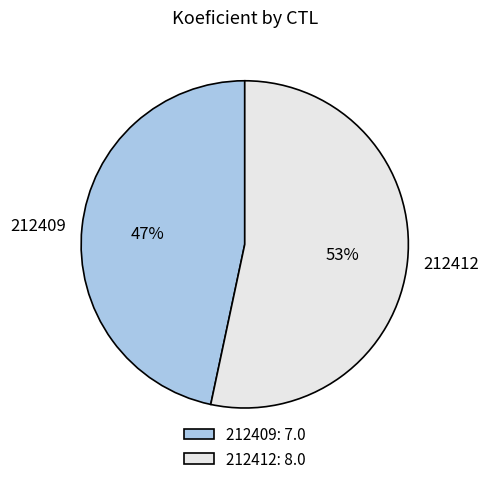

Does any single category account for the majority?

Yes